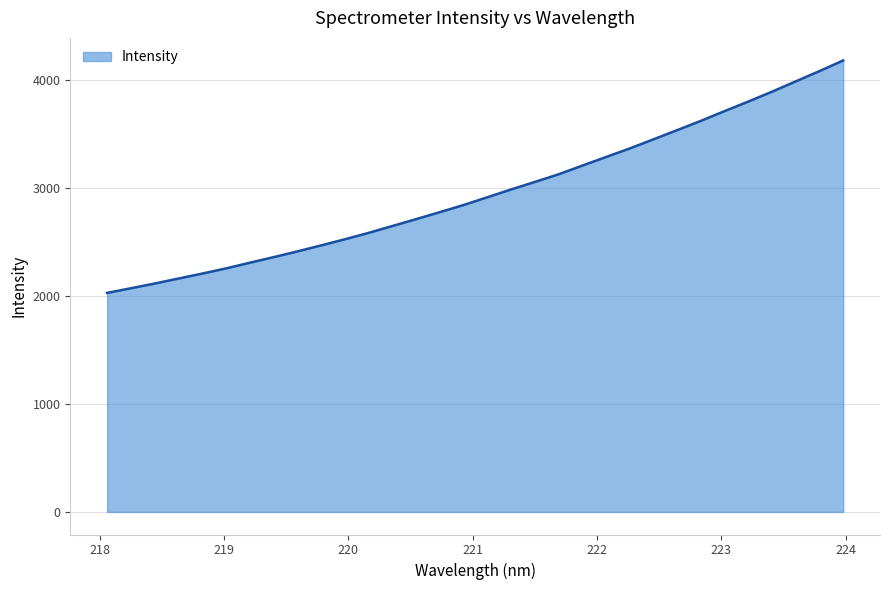

Is this an area chart (filled region under the line)?

Yes